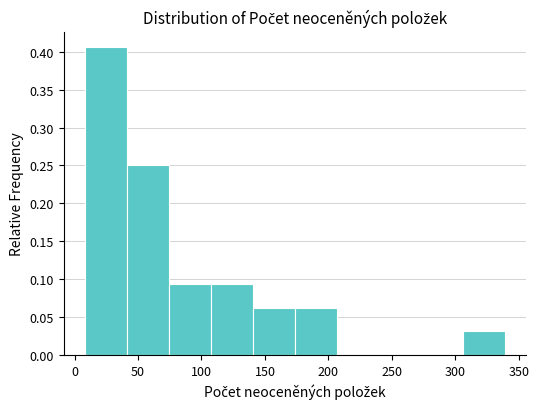

What is the height of the bar covering 40 to 75 on the x-axis? Neither the bar edges nor the heights are printed on the chart, so give them approximately, as read against the axes.

0.250